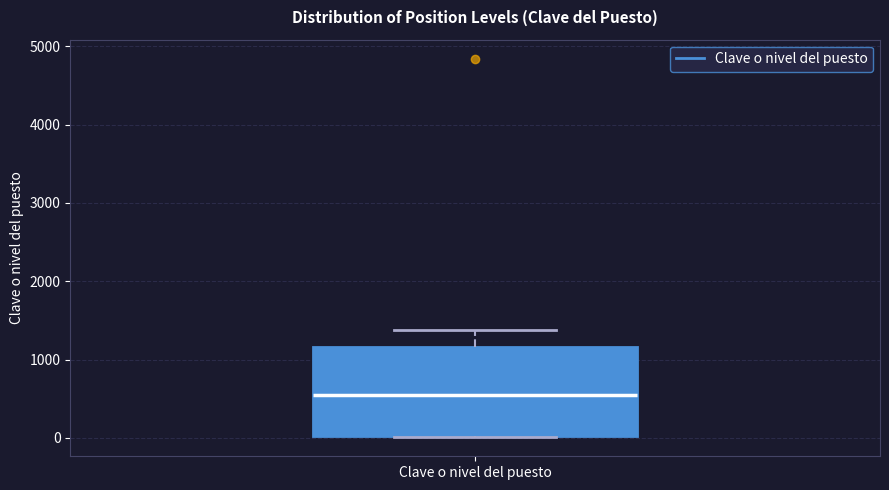

Transcribe this box plot: give where the median line is, the range the box spans, and where the two whiskers end, as read against the y-axis. The values are not printed on the chart, so give them approximately, as read against the axis.

median 600, box 0 to 1200, whiskers 0 to 1400